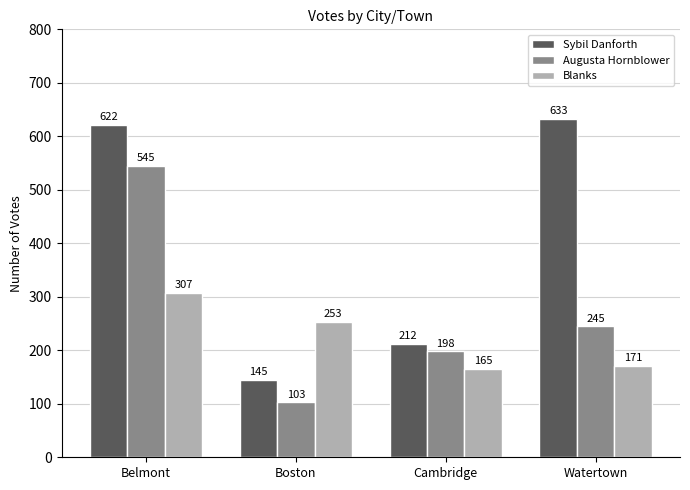

Which category has the lowest value across all series?

Boston